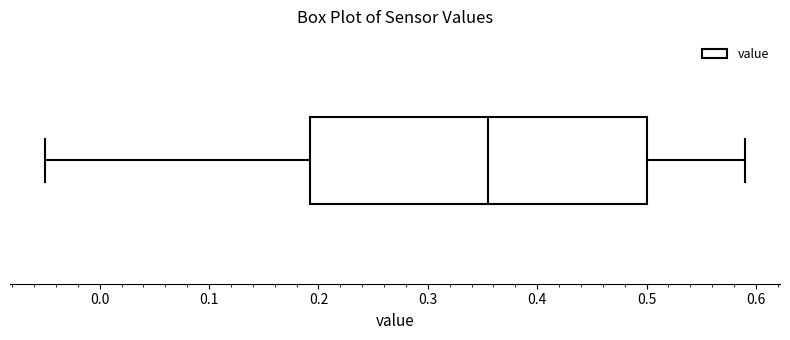

Read this box plot against the x-axis: the position of the median line, the range covered by the box, and the ends of both whiskers. The values are not printed on the chart, so give them approximately, as read against the axis.

median 0.36, box 0.19 to 0.50, whiskers -0.05 to 0.59